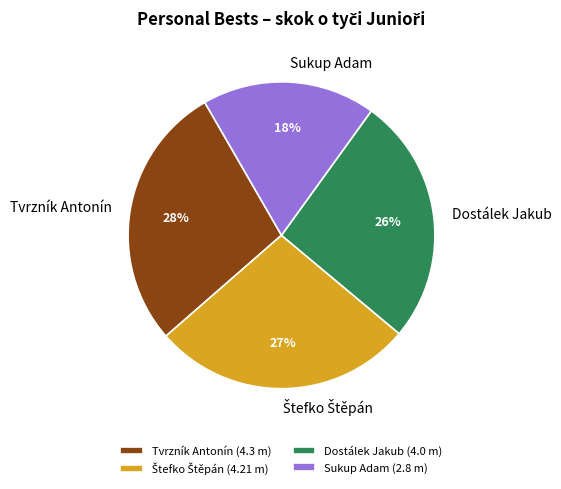

To the nearest percent, what is the difference between the Sukup Adam and Dostálek Jakub slice percentages?

8%